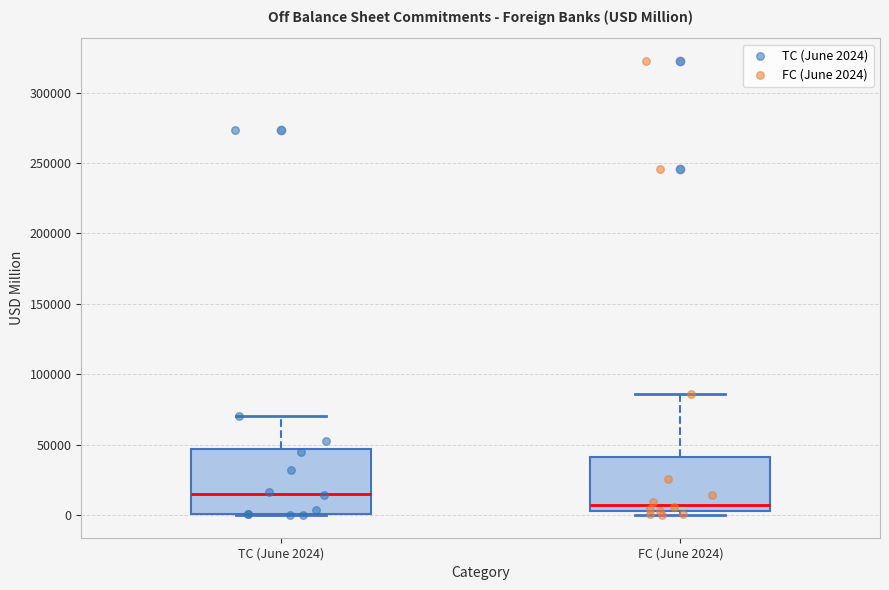

Reading left to right, transcribe this box plot: for each box, give where its median line is, the range the box spans, and where its two whiskers end, as read against the y-axis. The values are not printed on the chart, so give them approximately, as read against the axis.

TC (June 2024): median 15000, box 0 to 45000, whiskers 0 to 70000
FC (June 2024): median 5000 (just above the box's lower edge), box 5000 to 40000, whiskers 0 to 85000